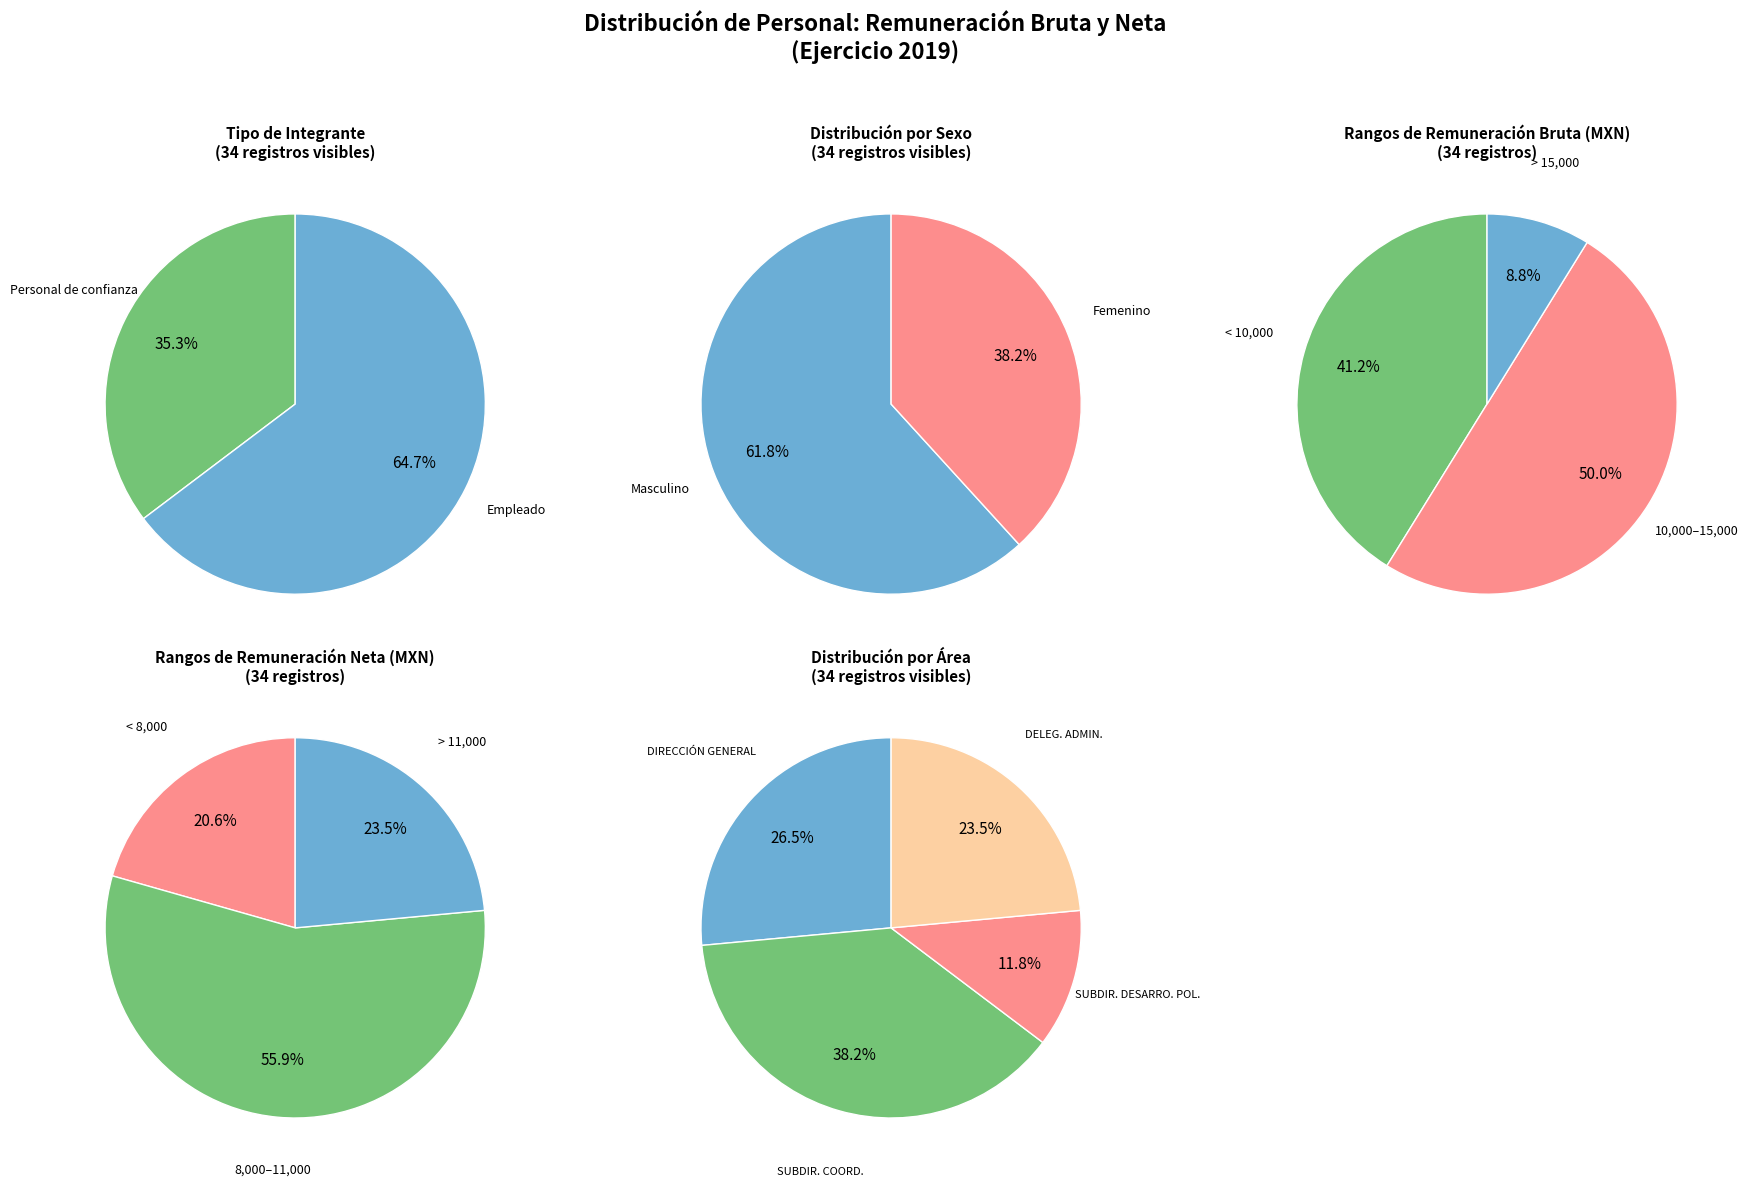

Rank the categories by value from lowest to highest.

Personal de confianza, Empleado